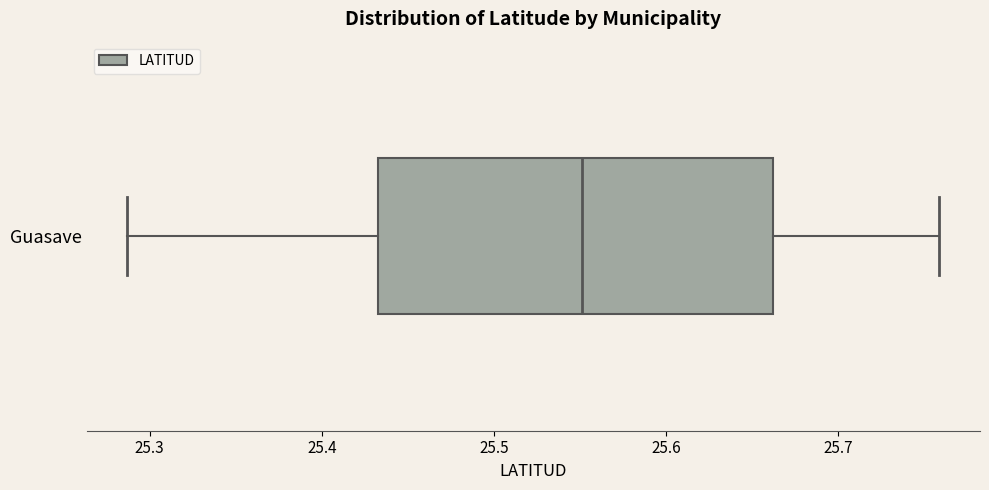

Where does the right whisker of the box for Guasave end on the x-axis? The values are not printed on the chart, so give them approximately, as read against the axis.

25.76